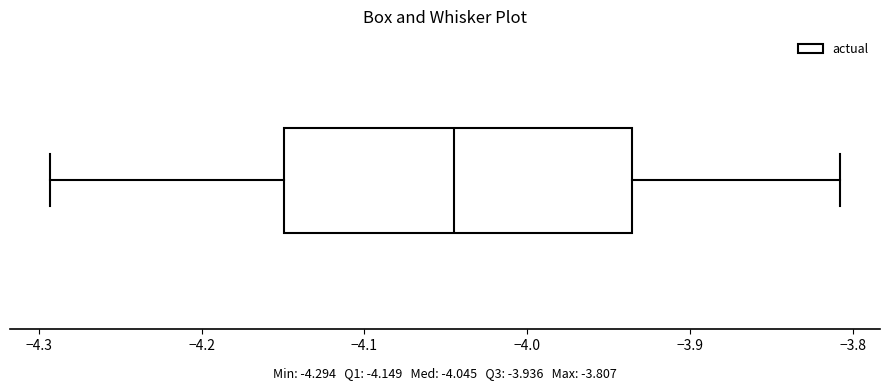

Where does the median line of the box sit on the x-axis? The values are not printed on the chart, so give them approximately, as read against the axis.

-4.04